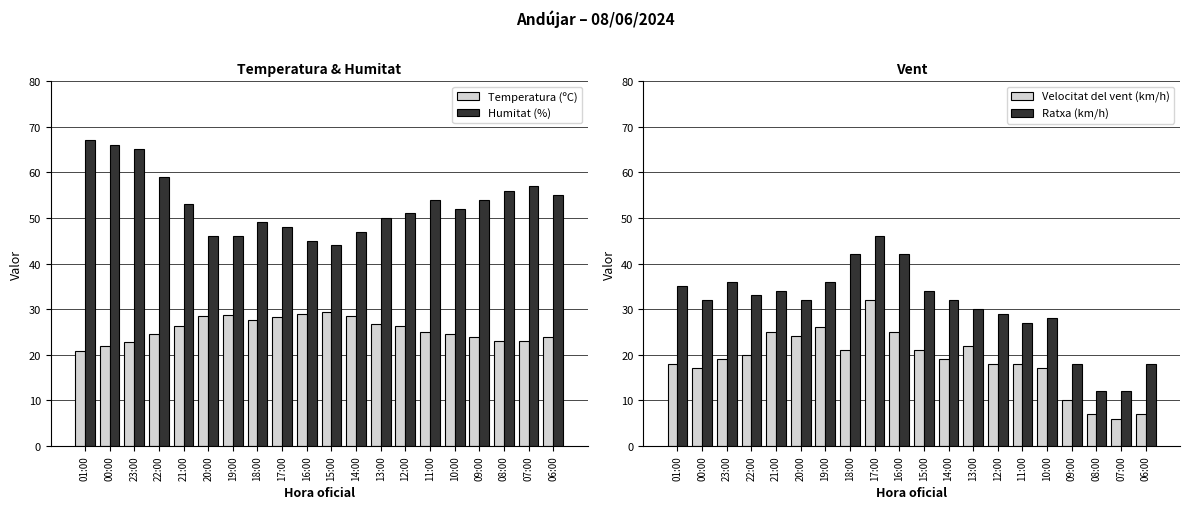

What is the label of the 2nd bar from the right?

07:00